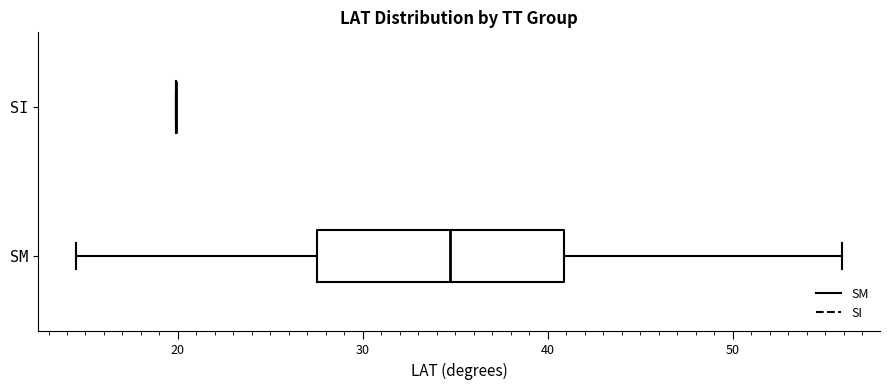

Reading bottom to top, transcribe this box plot: for each box, give where its median line is, the range the box spans, and where its two whiskers end, as read against the x-axis. The values are not printed on the chart, so give them approximately, as read against the axis.

SM: median 35, box 28 to 41, whiskers 15 to 56
SI: box collapsed to a line at 20, whiskers 20 to 20